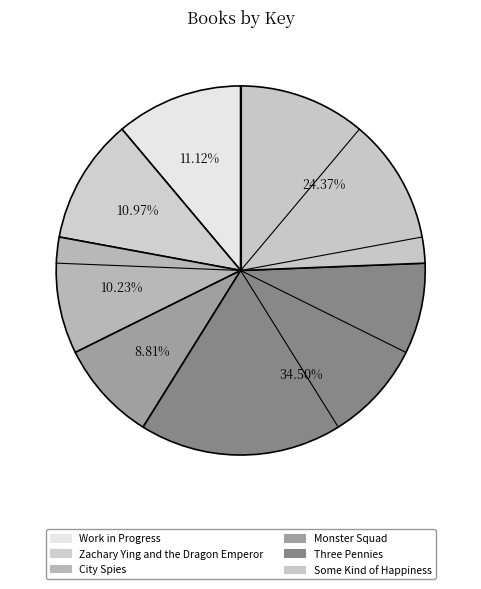

What percentage is NOT represented by City Spies?

89.8%